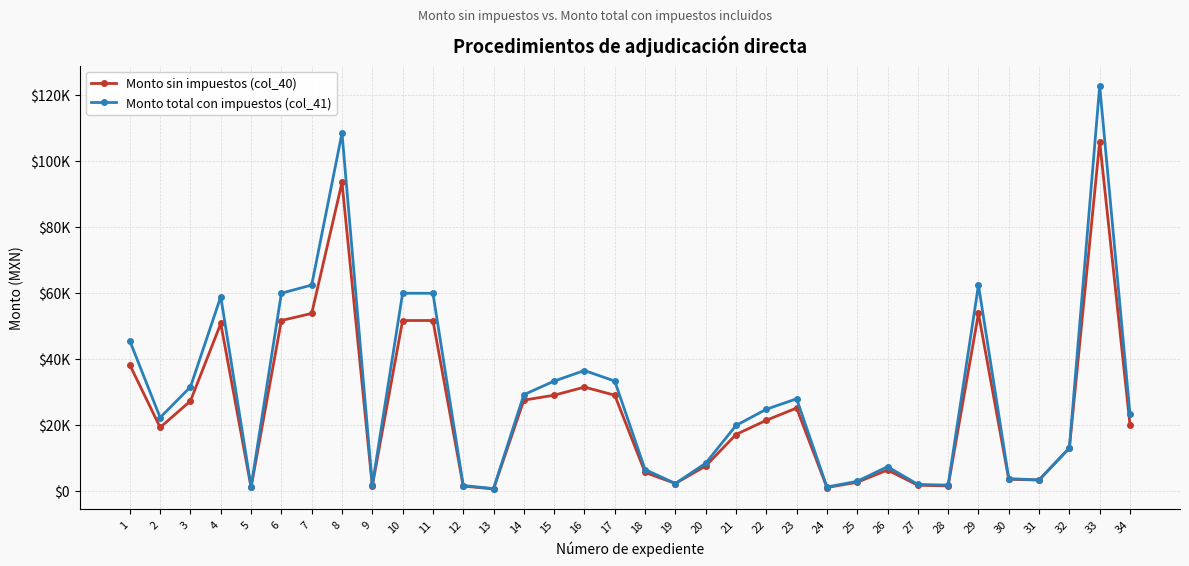

Where is Monto total con impuestos (col_41) nearest to the value 61743?

7